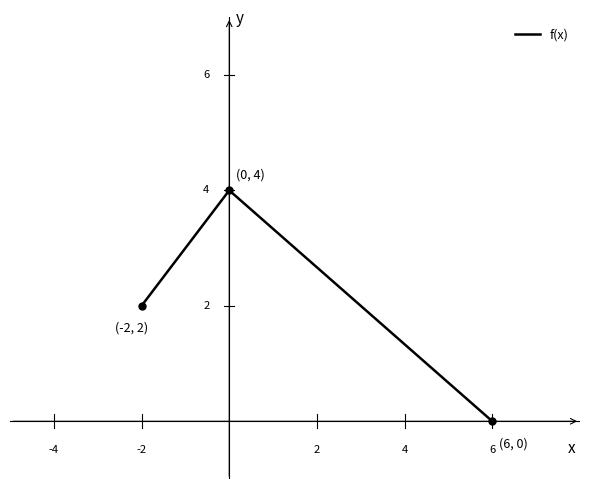

Does the chart display data point markers on the line(s)?

No